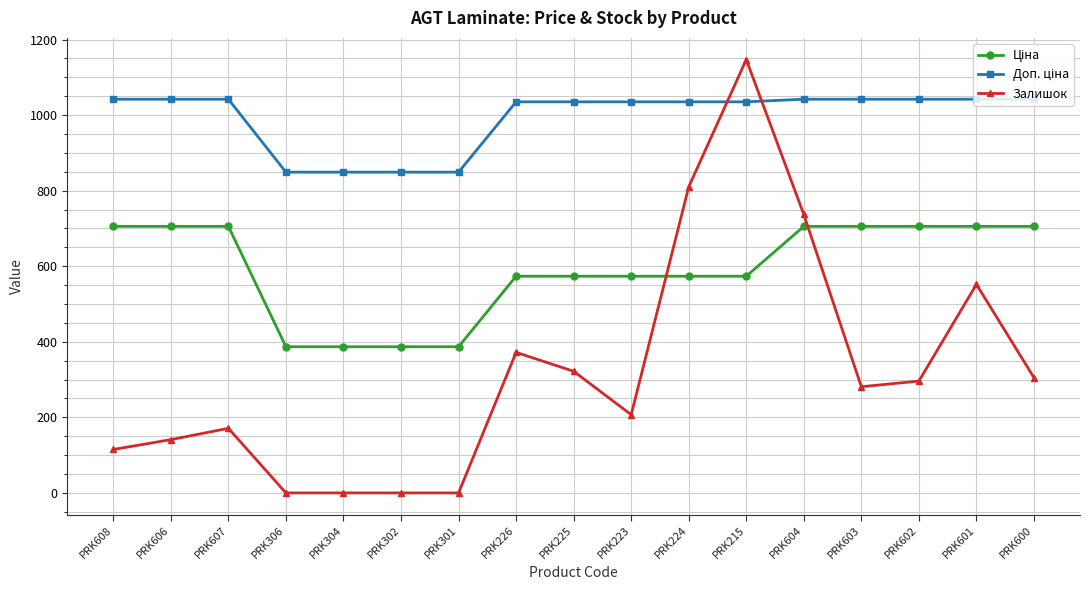

Is it true that Залишок equals 171.0 at PRK607?

True